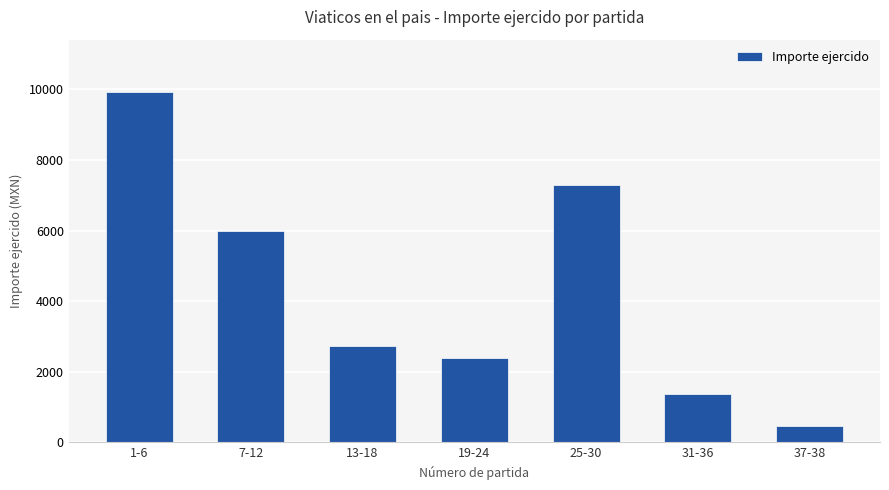

List the labels in order of value, smallest first.

37-38, 31-36, 19-24, 13-18, 7-12, 25-30, 1-6